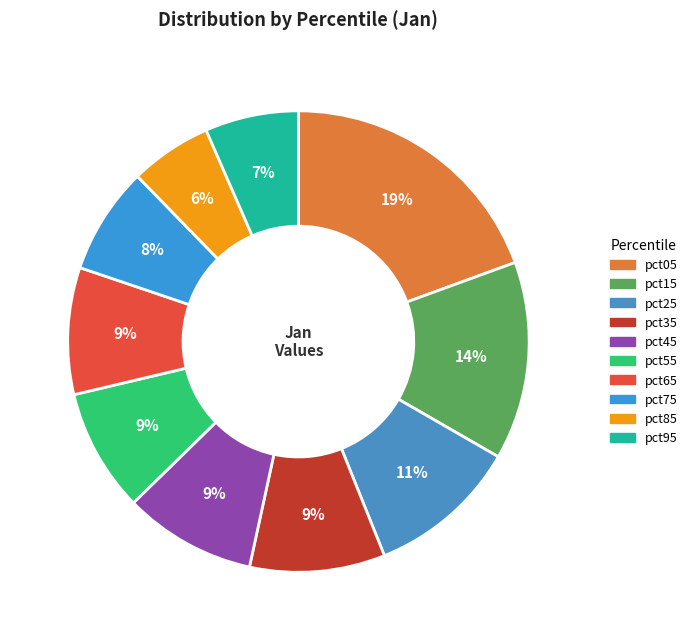

Count the number of slices in the pie.

10